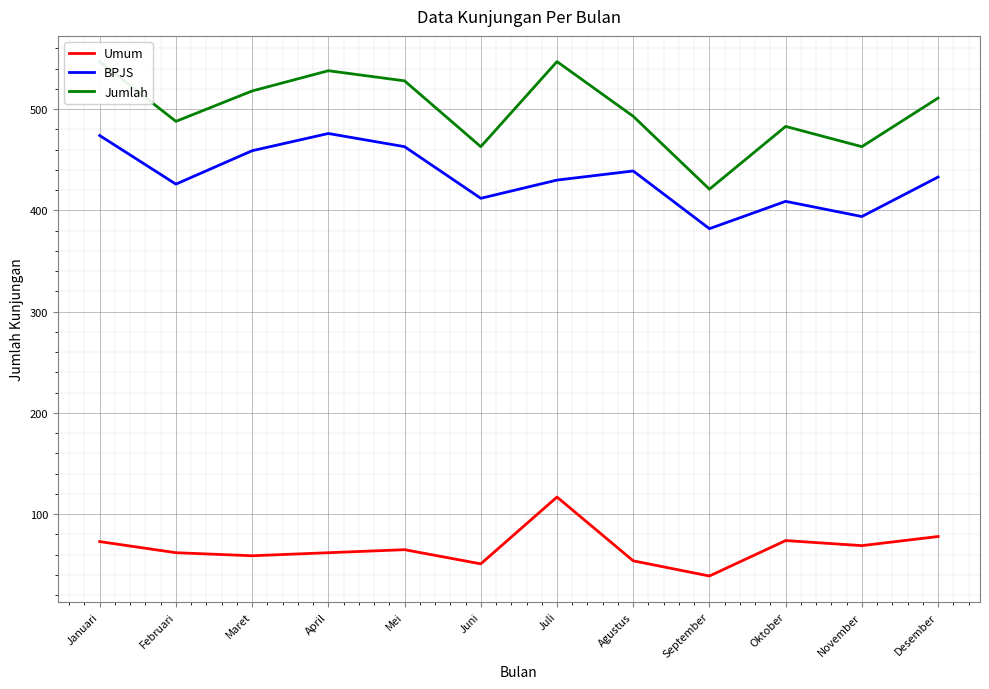

At which category is the sum across all series the highest?

Januari